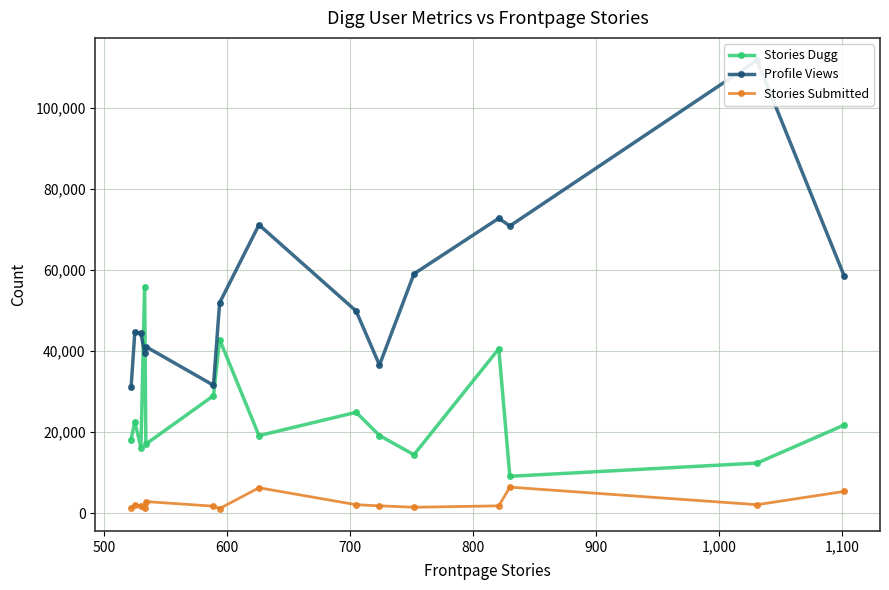

True or false: Stories Submitted and Stories Dugg intersect in this chart.

False